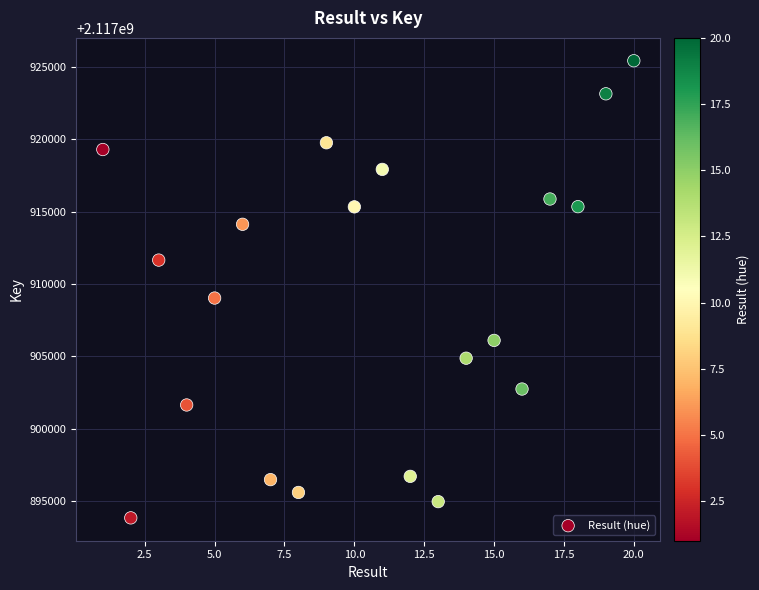

What is the range of X values (max minus min)?

19